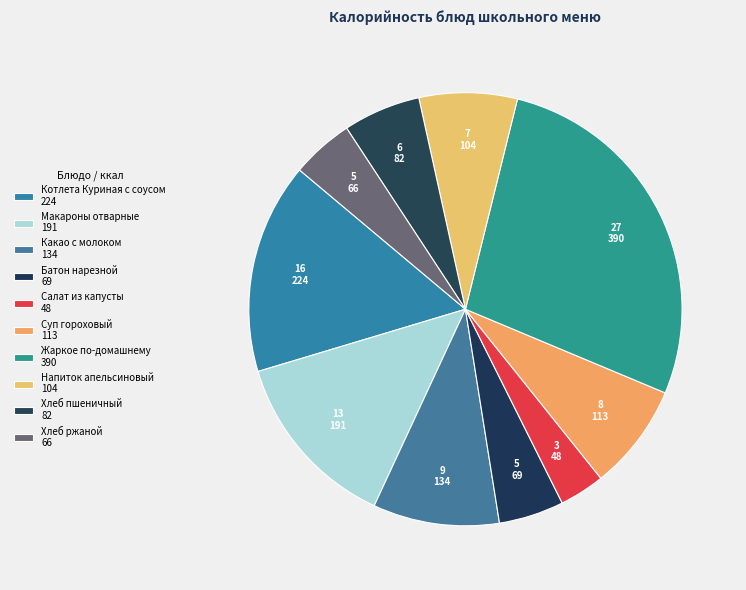

Rank the categories by value from lowest to highest.

Салат из капусты, Хлеб ржаной, Батон нарезной, Хлеб пшеничный, Напиток апельсиновый, Суп гороховый, Какао с молоком, Макароны отварные, Котлета Куриная с соусом, Жаркое по-домашнему